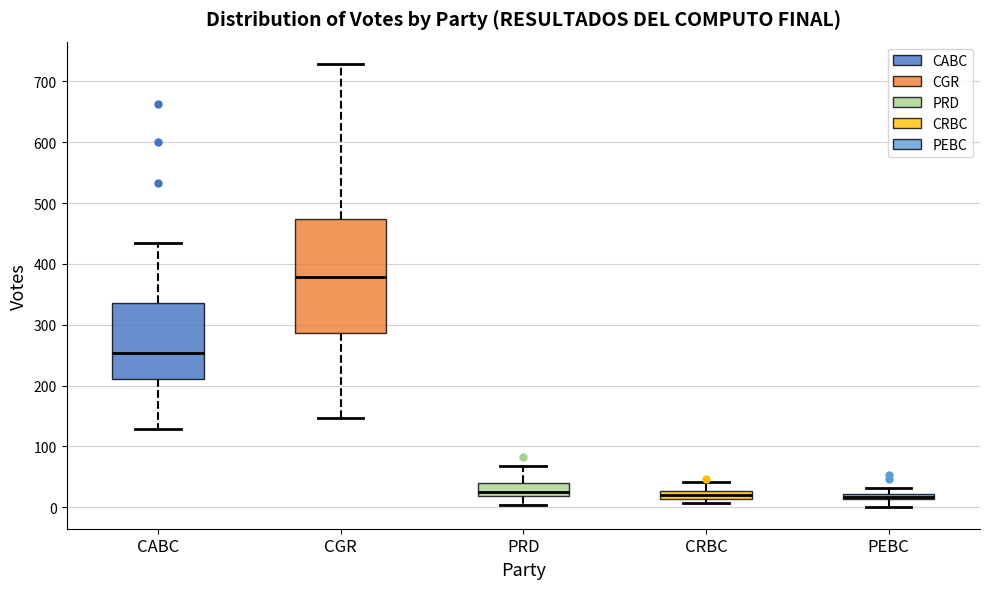

Where is the upper edge of the box for CABC on the y-axis? The values are not printed on the chart, so give them approximately, as read against the axis.

340